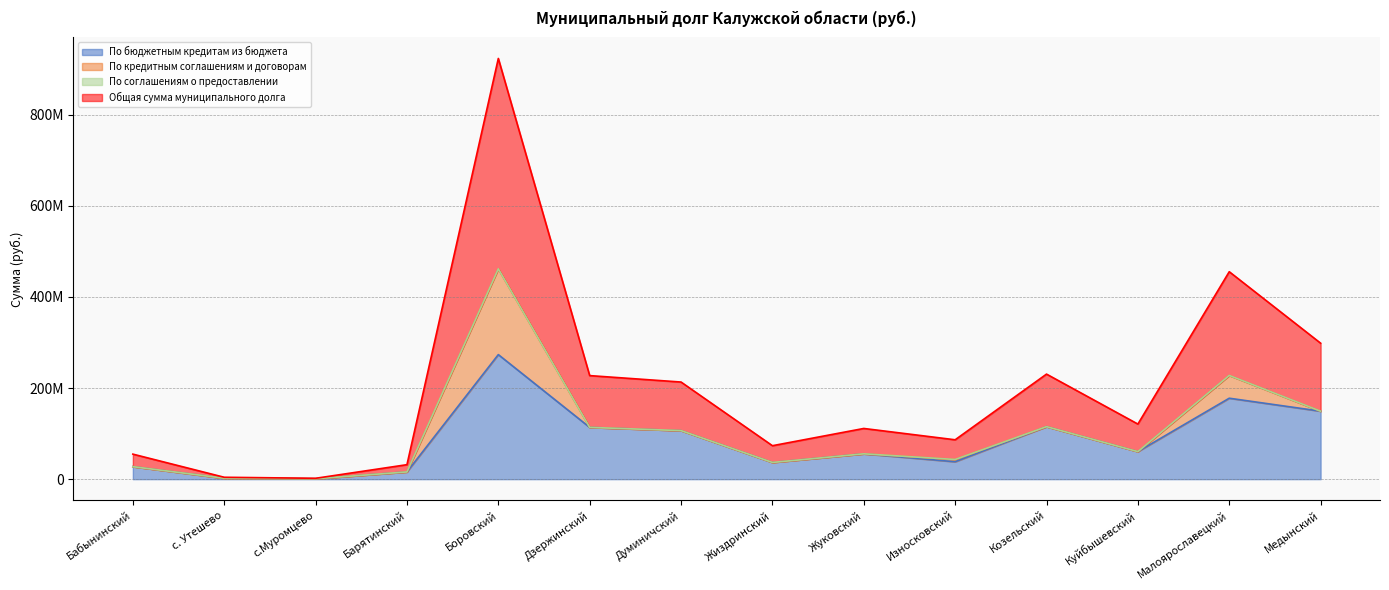

List the labels in order of Общая сумма муниципального долга value, smallest first.

с.Муромцево, с. Утешево, Барятинский, Бабынинский, Жиздринский, Износковский, Жуковский, Куйбышевский, Думиничский, Дзержинский, Козельский, Медынский, Малоярославецкий, Боровский